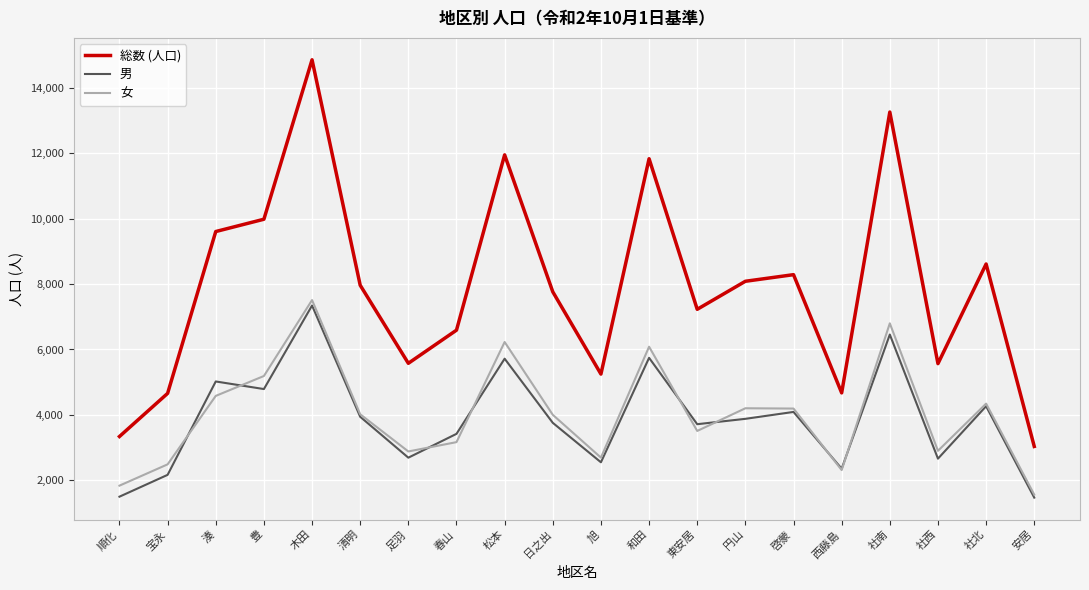

What is the spread (max minus min) of values at 松本?

6229